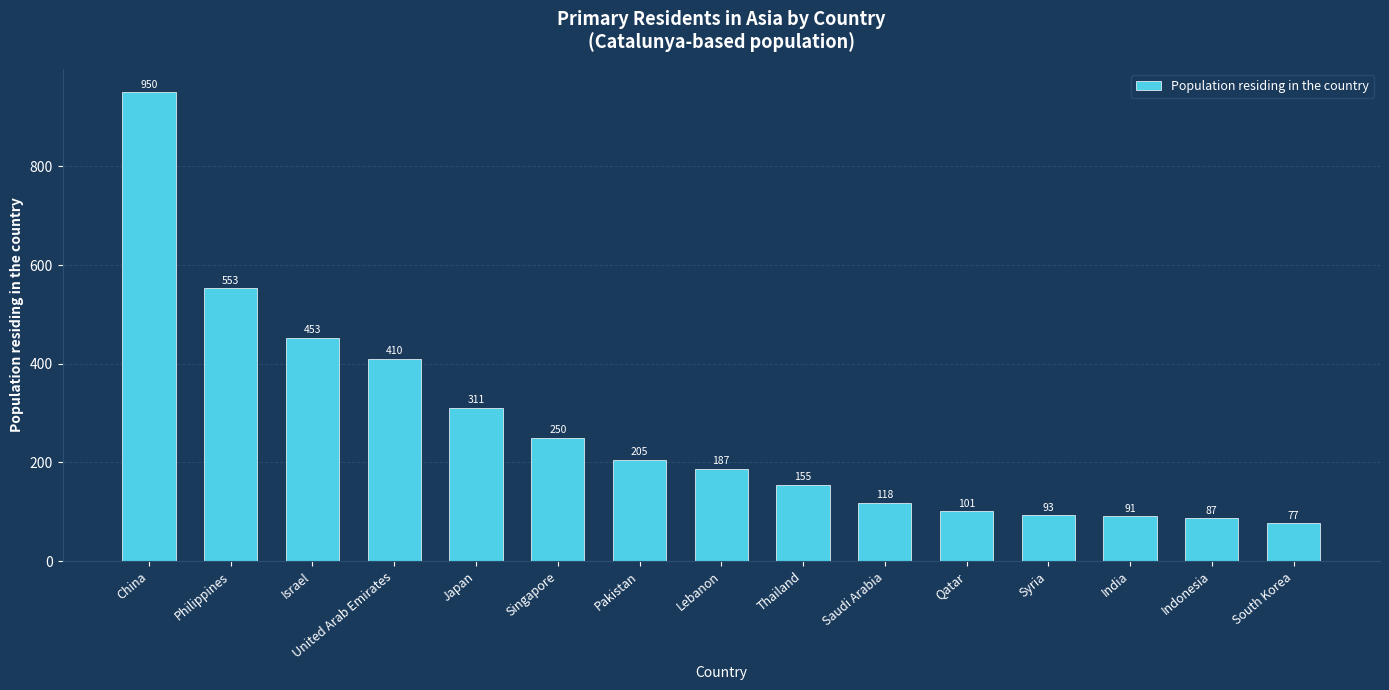

At which label does the data first exceed 187?

China